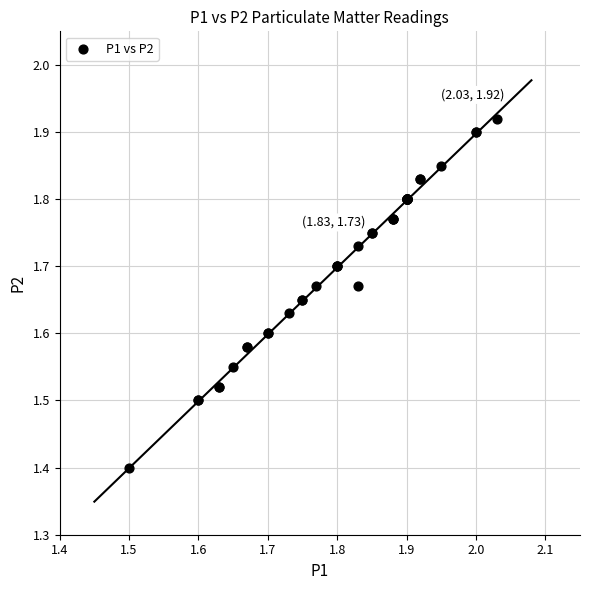

What Y value in the scatter plot is closest to 1?

1.4